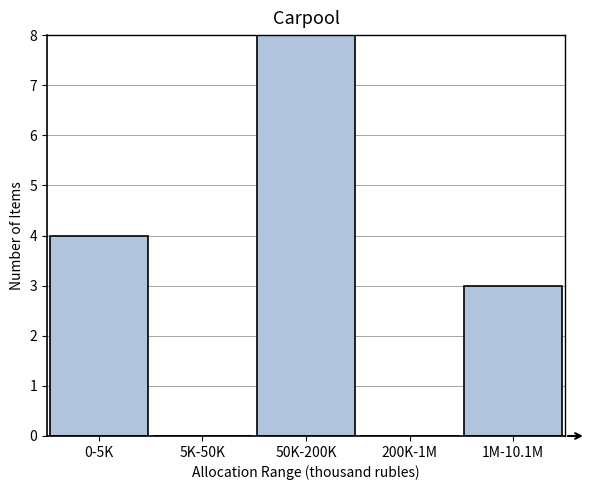

Reading left to right, extract all data points from this chart.

0-5K=4	5K-50K=0	50K-200K=8	200K-1M=0	1M-10.1M=3